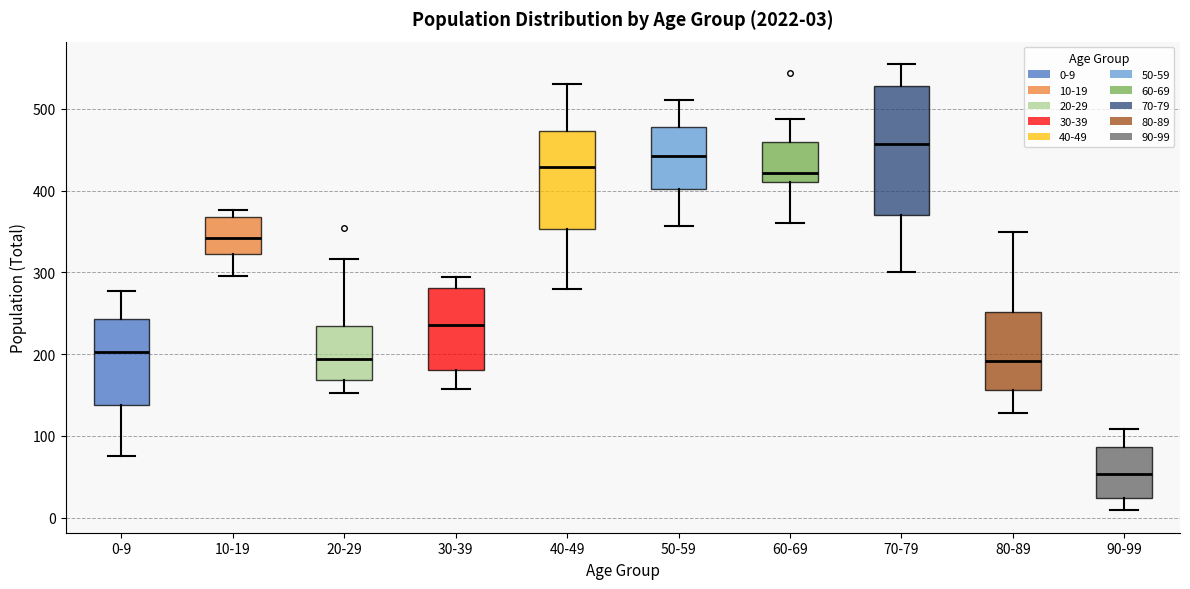

Which box is the tallest, from its lower edge to its upper edge?

70-79